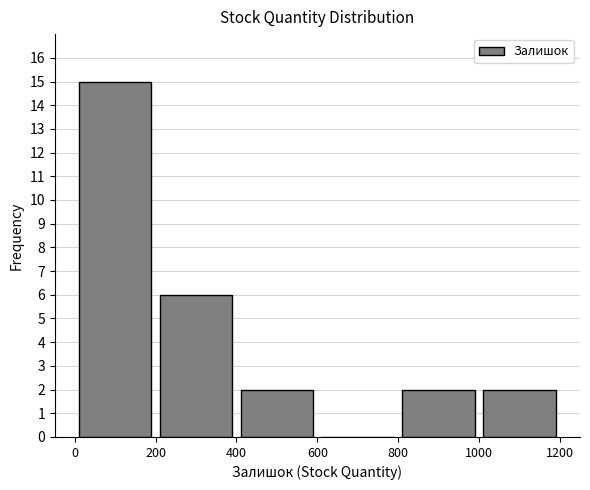

What is the height of the bar covering 200 to 400 on the x-axis? The values are not printed on the chart, so give them approximately, as read against the axis.

6